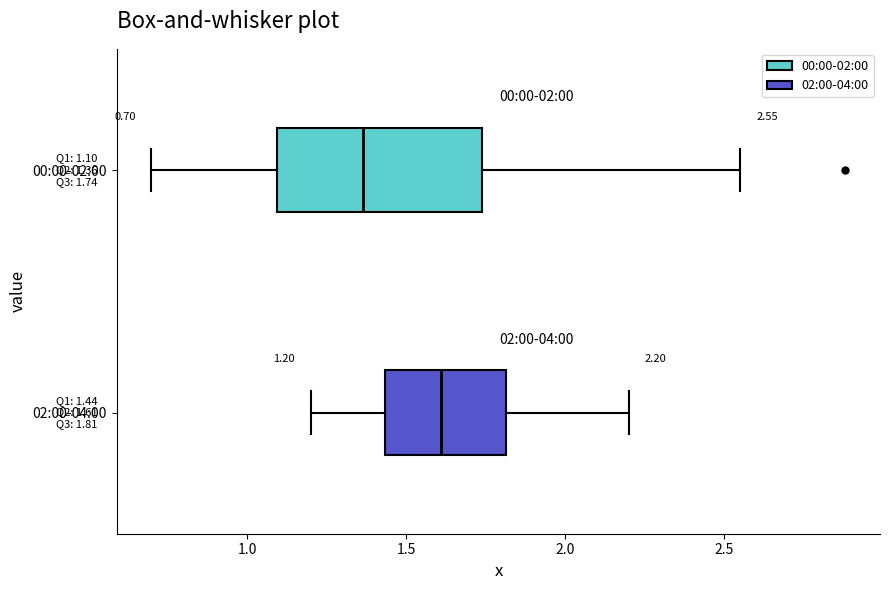

Which box has the furthest to the right median line?

02:00-04:00